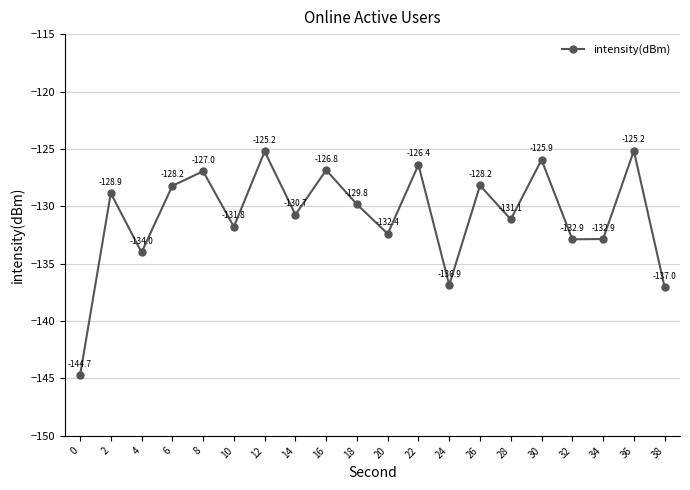

Where is the first local maximum?

2